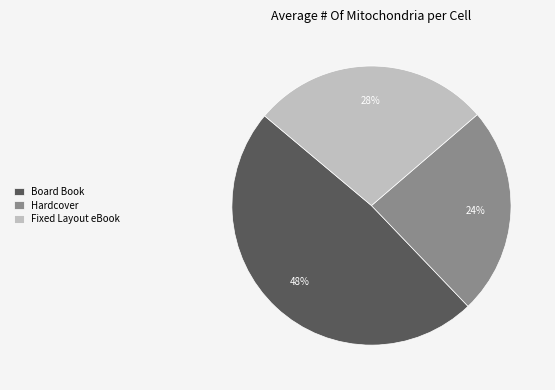

Does any single category account for the majority?

No